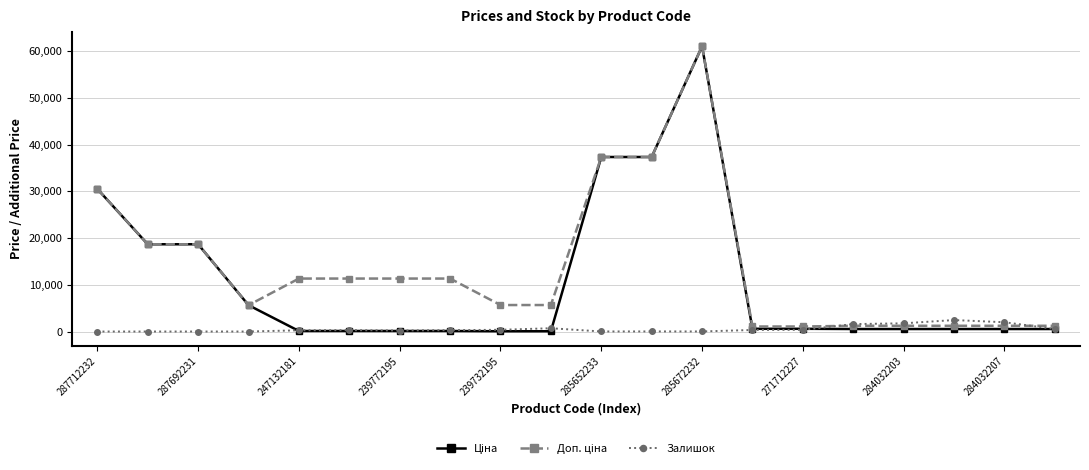

What is the greatest value displayed?

61024.7